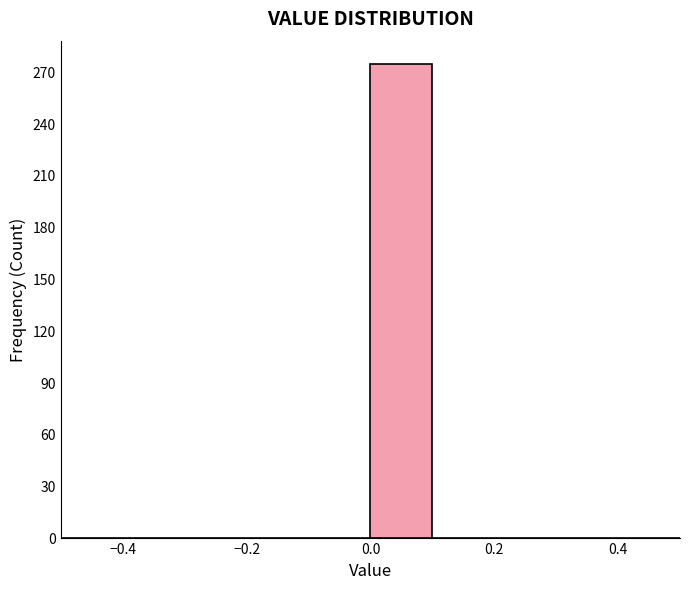

Over which range of the x-axis is the bar tallest?

0.0 to 0.1